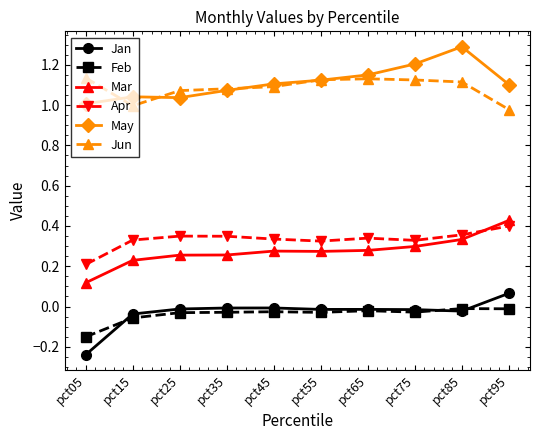

At pct05, list the series in order from smallest to largest.

Jan, Feb, Mar, Apr, May, Jun